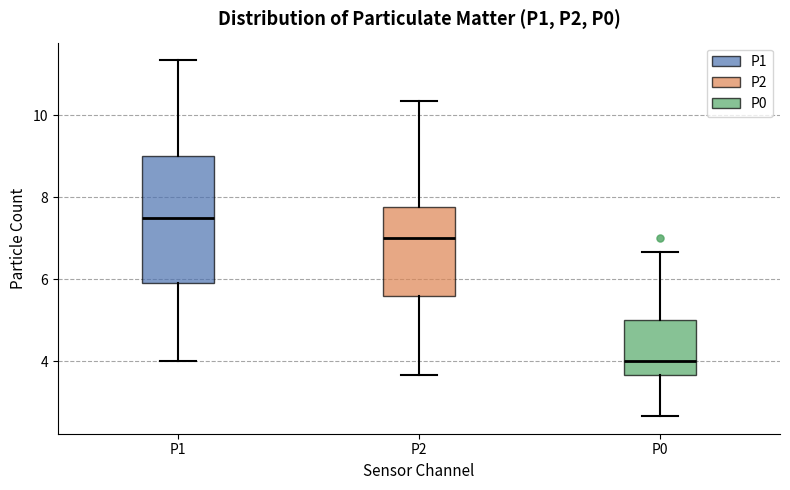

Where does the median line of the box for P2 sit on the y-axis? The values are not printed on the chart, so give them approximately, as read against the axis.

7.0